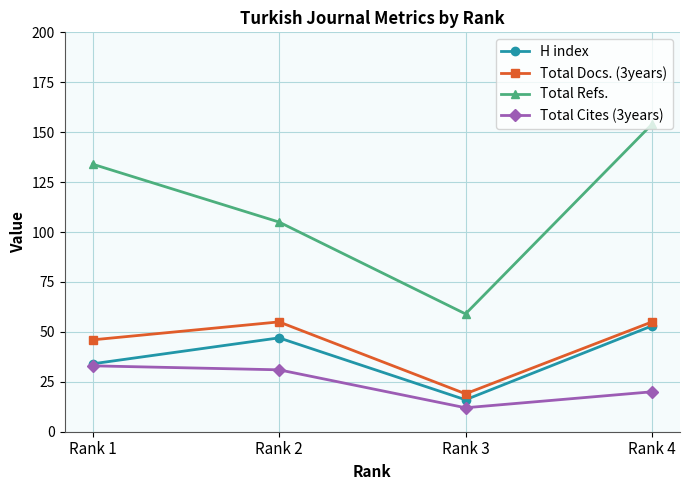

The value of Total Docs. (3years) at Rank 2 is 95. True or false?

False